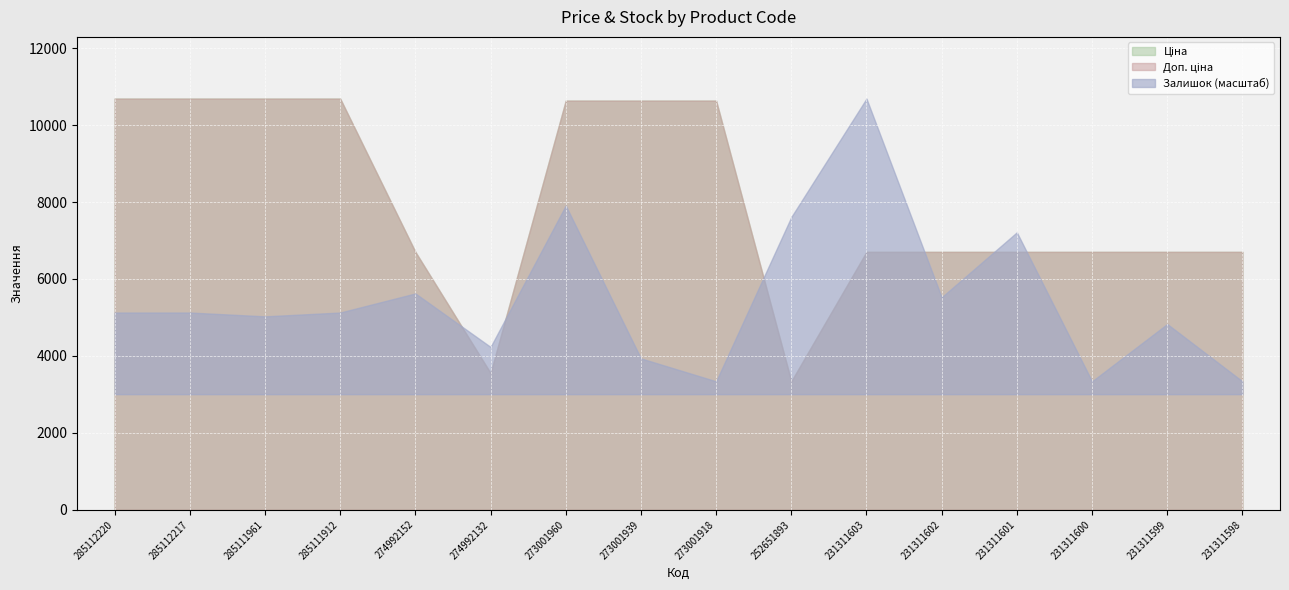

Where is the first local minimum for Ціна?

274992132